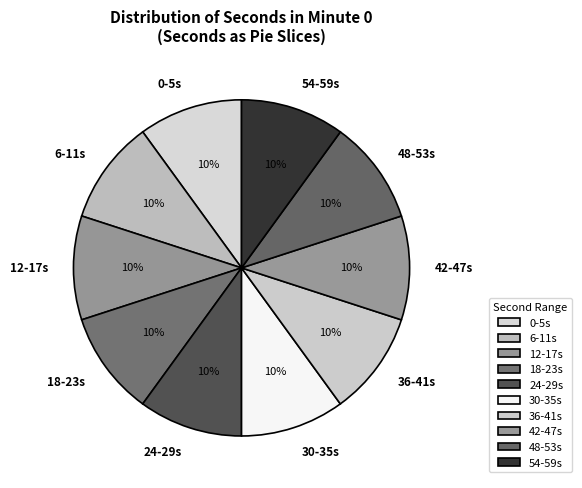

Does 0-5s account for over 50% of the chart?

No